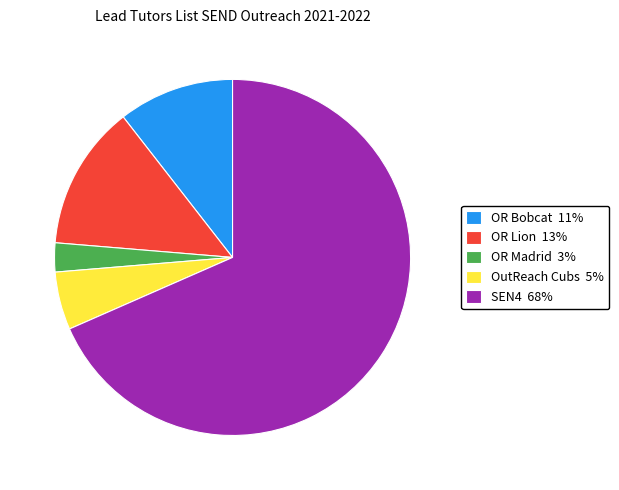

Rank the categories by value from lowest to highest.

OR Madrid, OutReach Cubs, OR Bobcat, OR Lion, SEN4